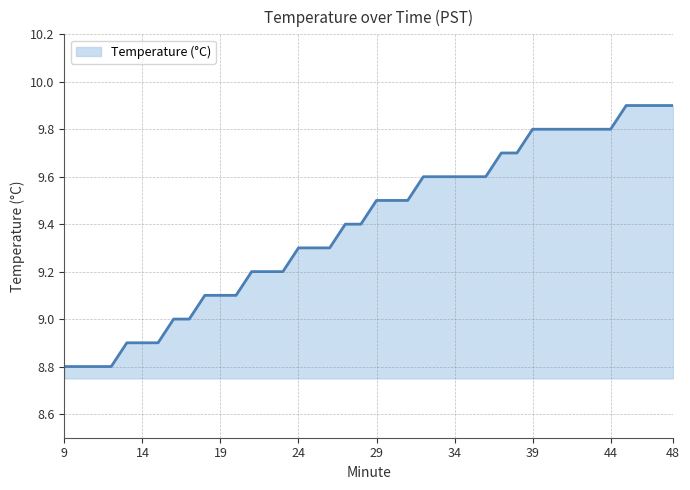

What is the greatest value displayed?

9.9